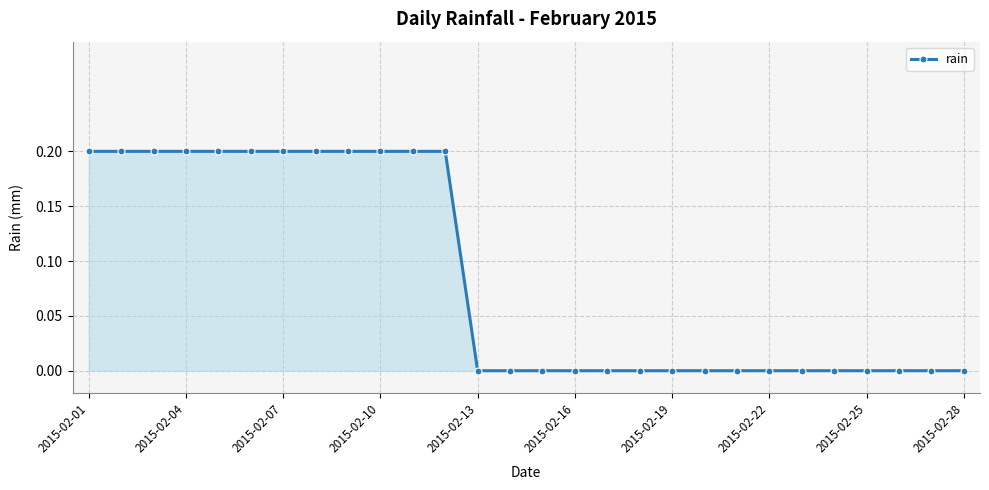

The chart shows a value of -0.1 at 2015-02-22. True or false?

False